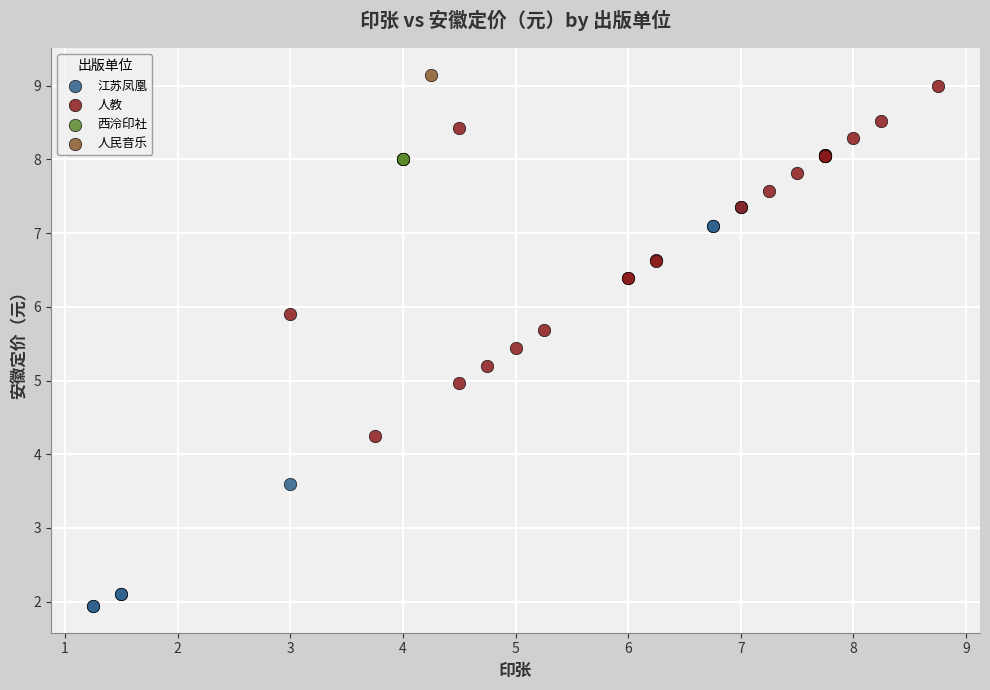

Which series reaches the minimum Y coordinate?

江苏凤凰